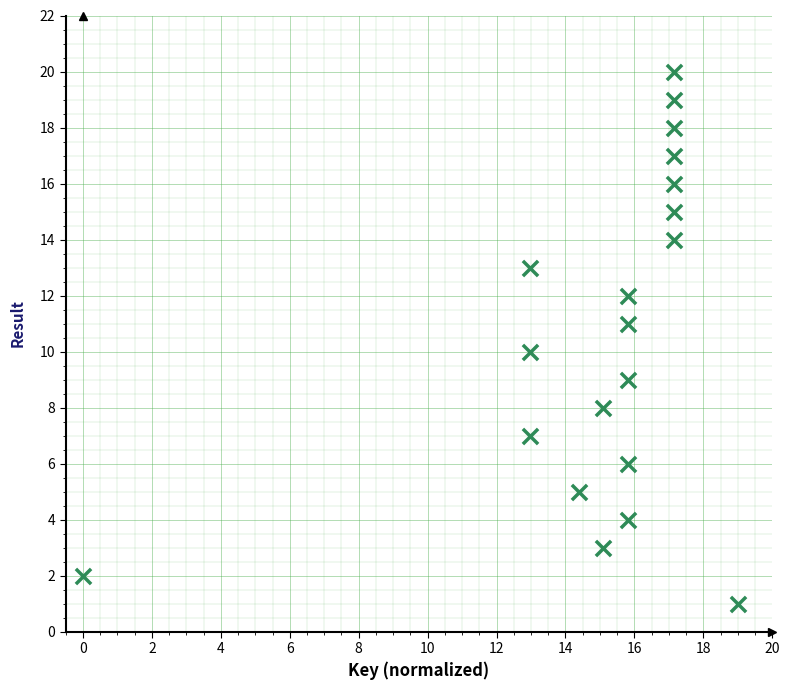

What is the range of Y values (max minus min)?

19